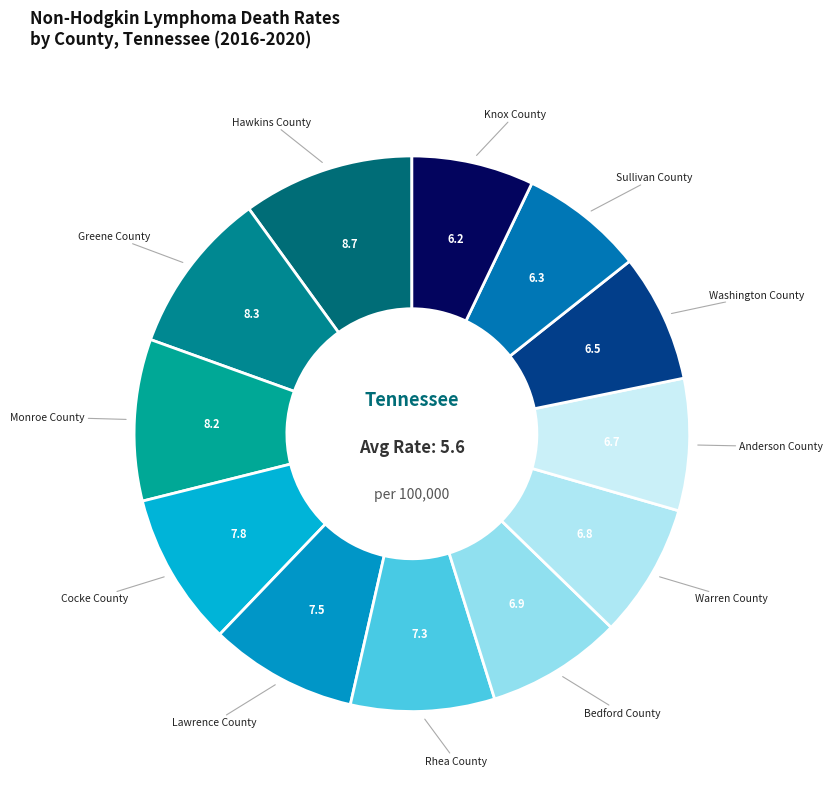

How many segments does this pie chart have?

12